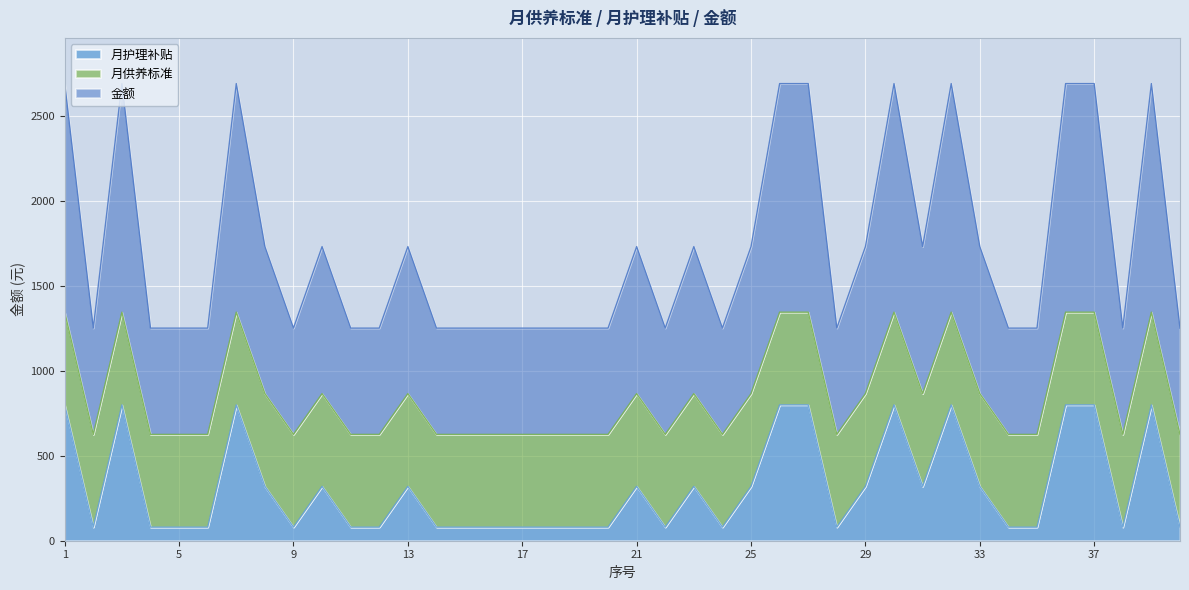

How many values in the 金额 series exceed 626?

19